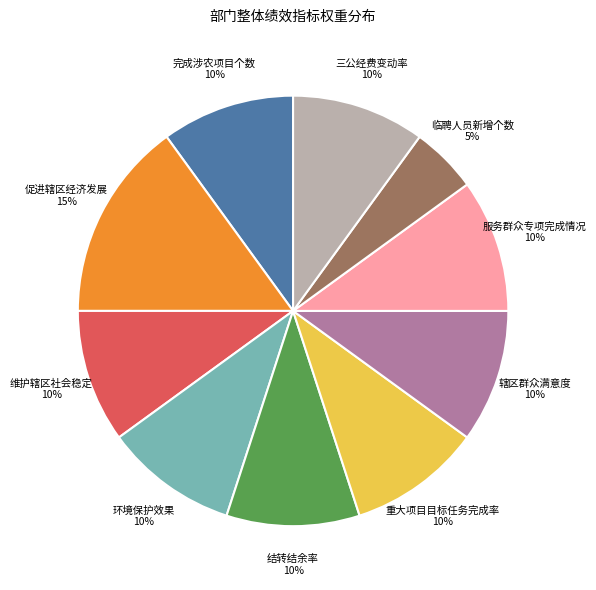

Is the sum of 促进辖区经济发展 and 临聘人员新增个数 greater than half?

No